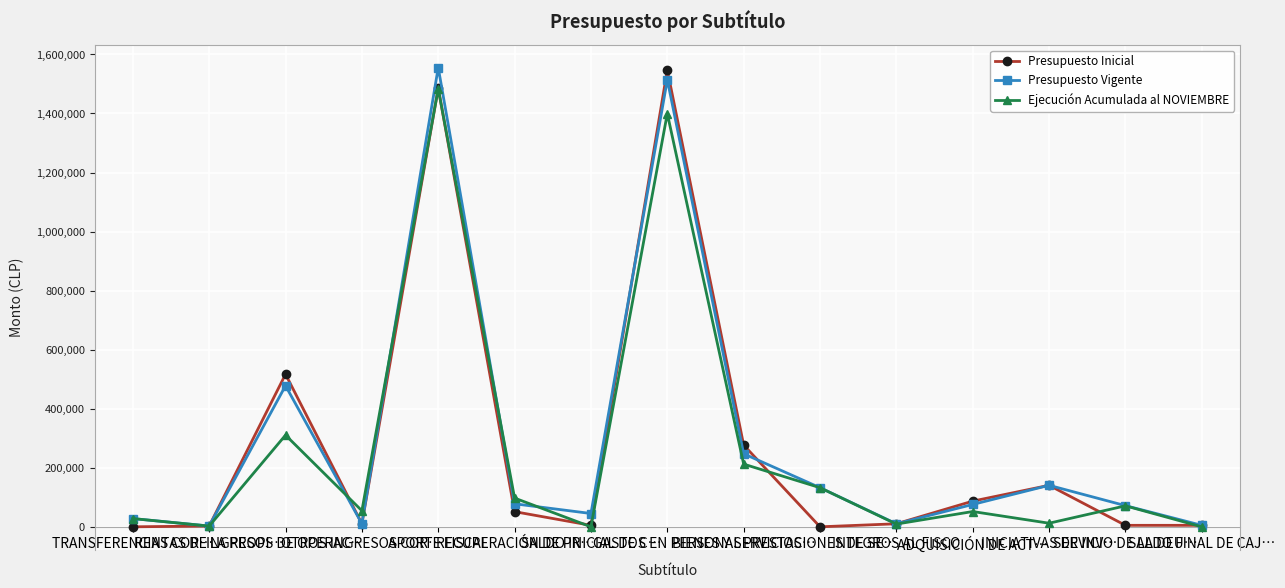

Where is Presupuesto Inicial nearest to the value 773545?

INGRESOS DE OPERAC…